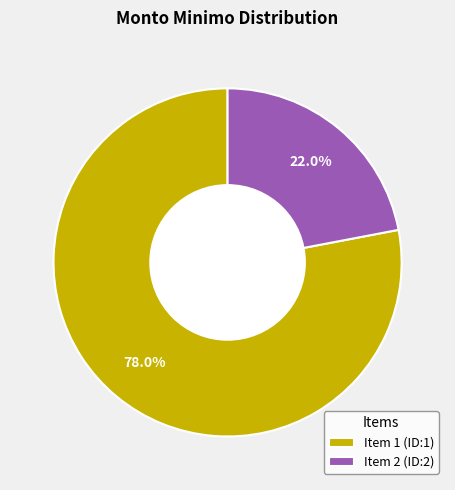

What is the total percentage of Item 2 (ID:2) and Item 1 (ID:1)?

100.0%